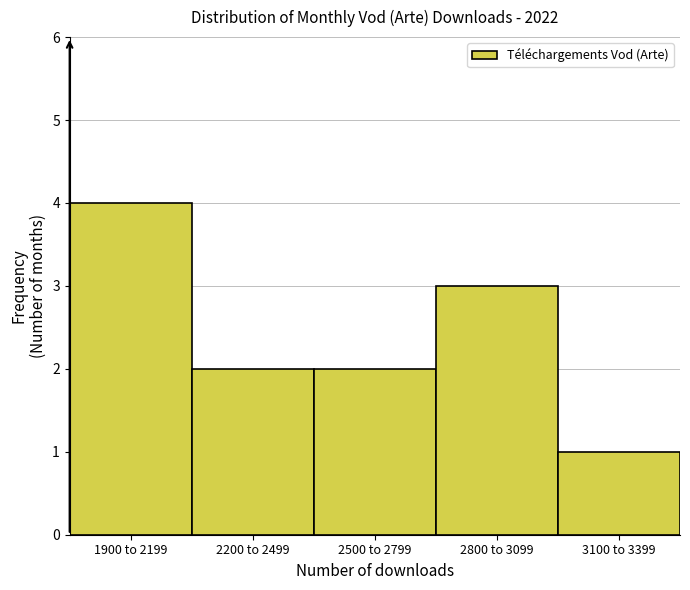

Reading right to left, extract all data points from this chart.

1	3	2	2	4